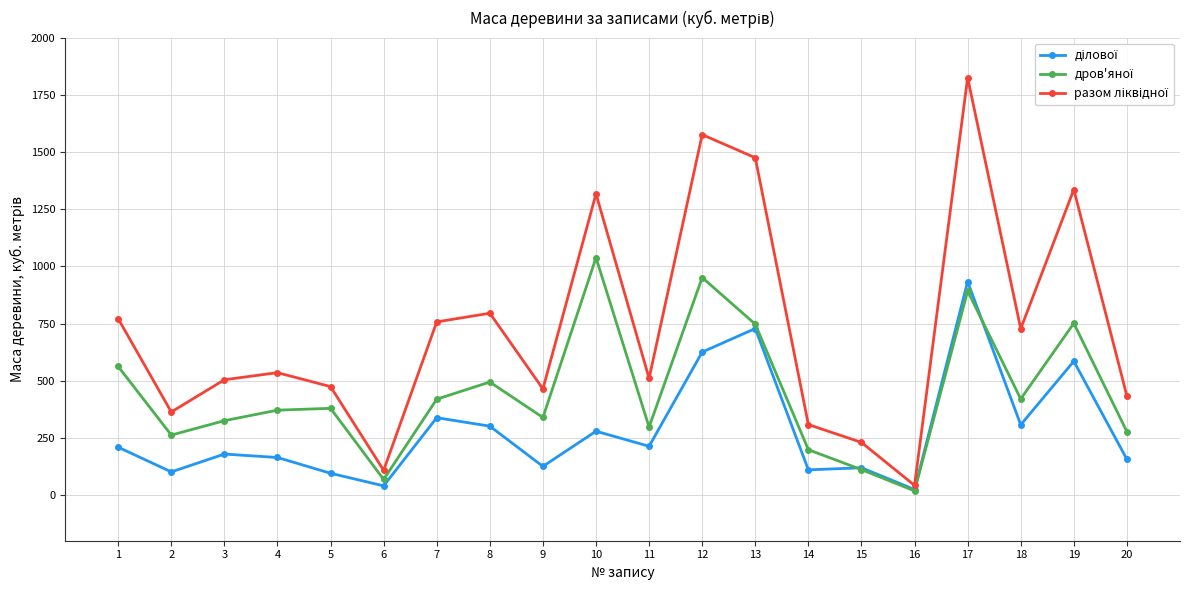

What is the maximum value shown in the chart?

1825